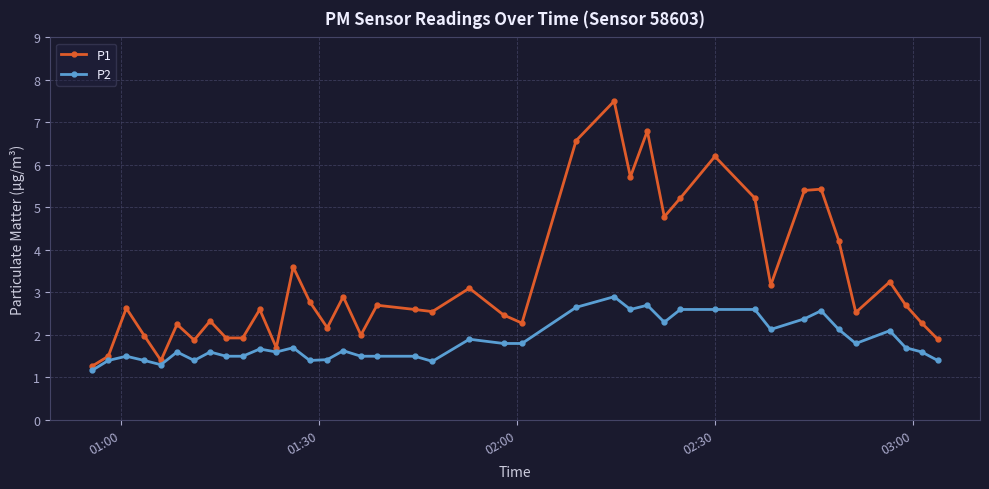

In P1, how many points are higher than both neighbors (excluding endpoints)?

13